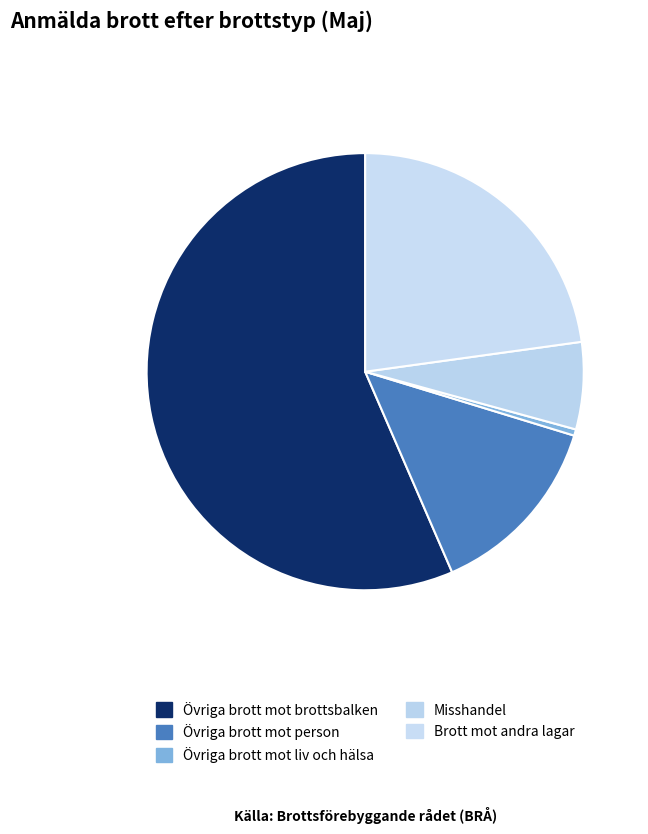

Count the number of slices in the pie.

5